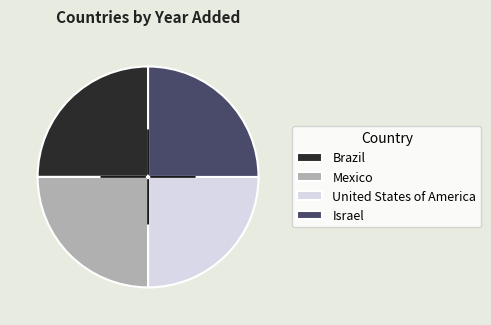

True or false: United States of America accounts for 25% of the total.

True